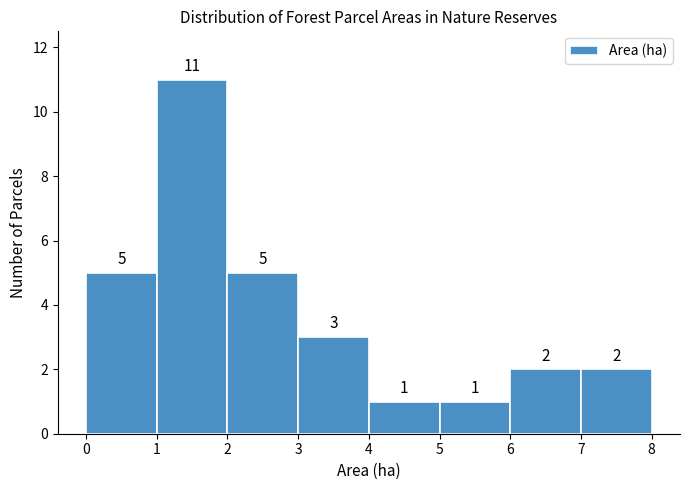

Reading left to right, list every bar in this chart as the range it spans on the x-axis followed by its height.

0 to 1: 5
1 to 2: 11
2 to 3: 5
3 to 4: 3
4 to 5: 1
5 to 6: 1
6 to 7: 2
7 to 8: 2